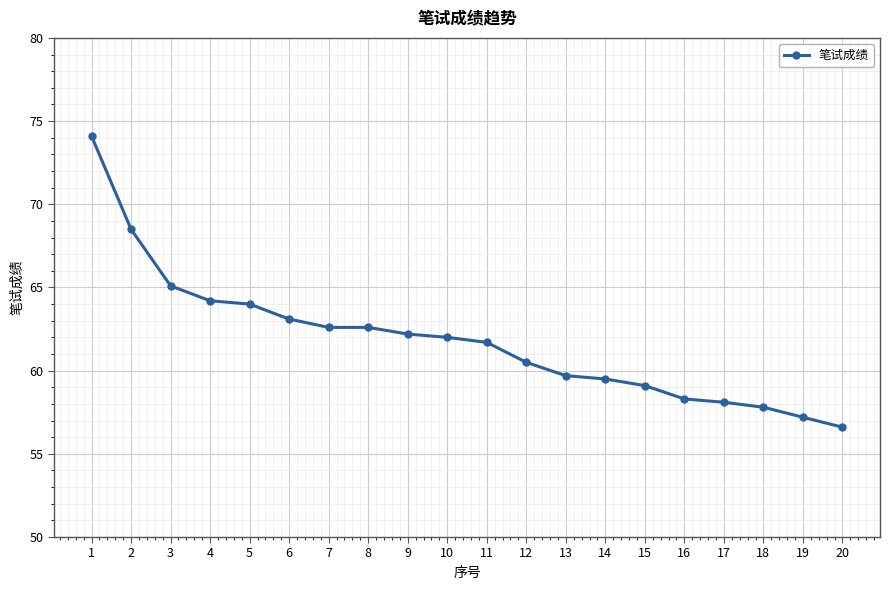

What is the value of the 5th point from the left?

64.0